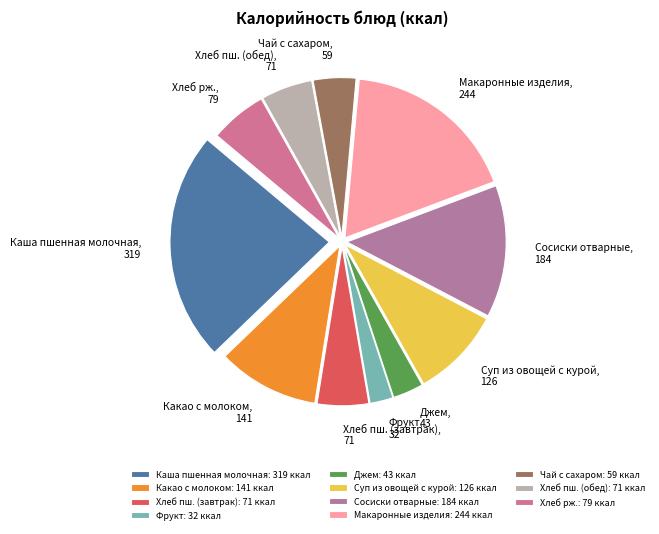

Is it true that Джем is 3% of the pie?

True